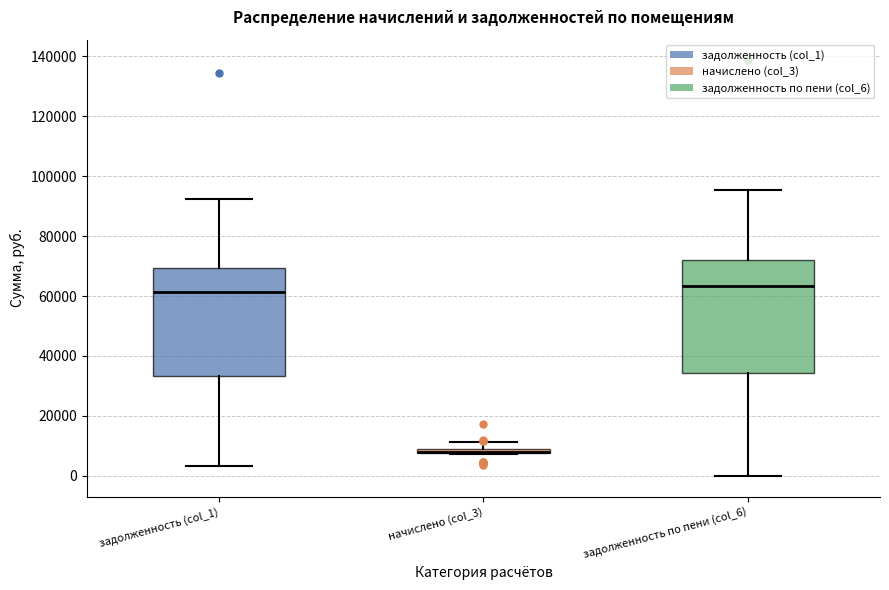

Where does the median line of the box for задолженность по пени (col_6) sit on the y-axis? The values are not printed on the chart, so give them approximately, as read against the axis.

64000